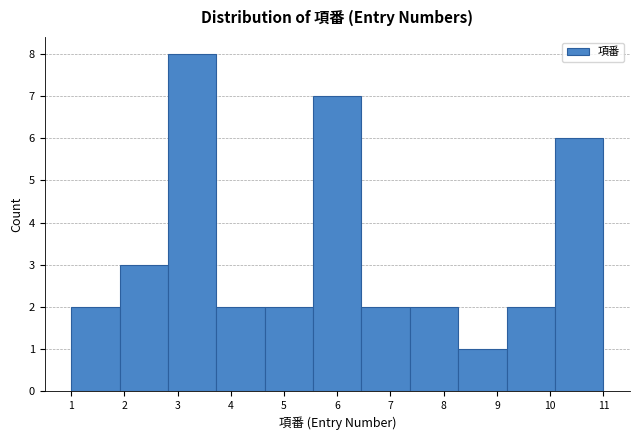

How tall is the bar that spans 10.1 to 11.0 on the x-axis? Neither the bar edges nor the heights are printed on the chart, so give them approximately, as read against the axes.

6